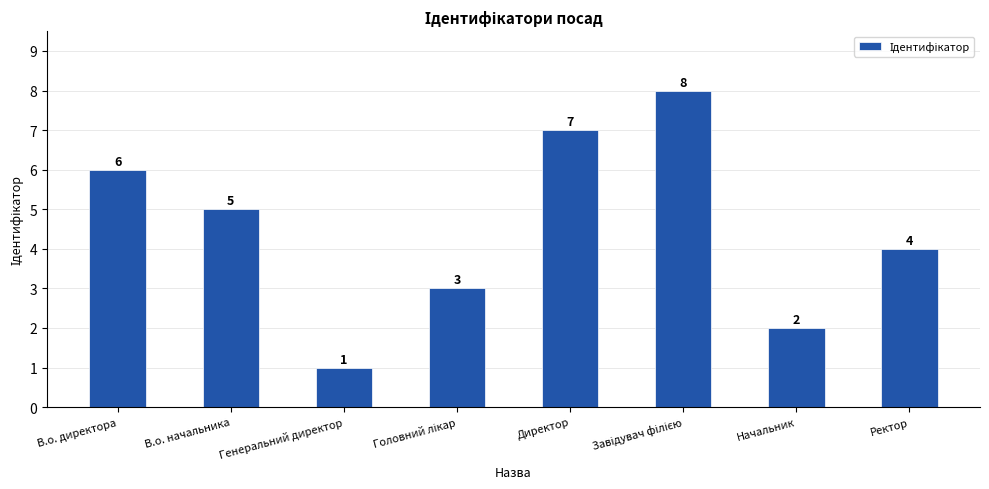

What value does the data have at В.о. директора?

6